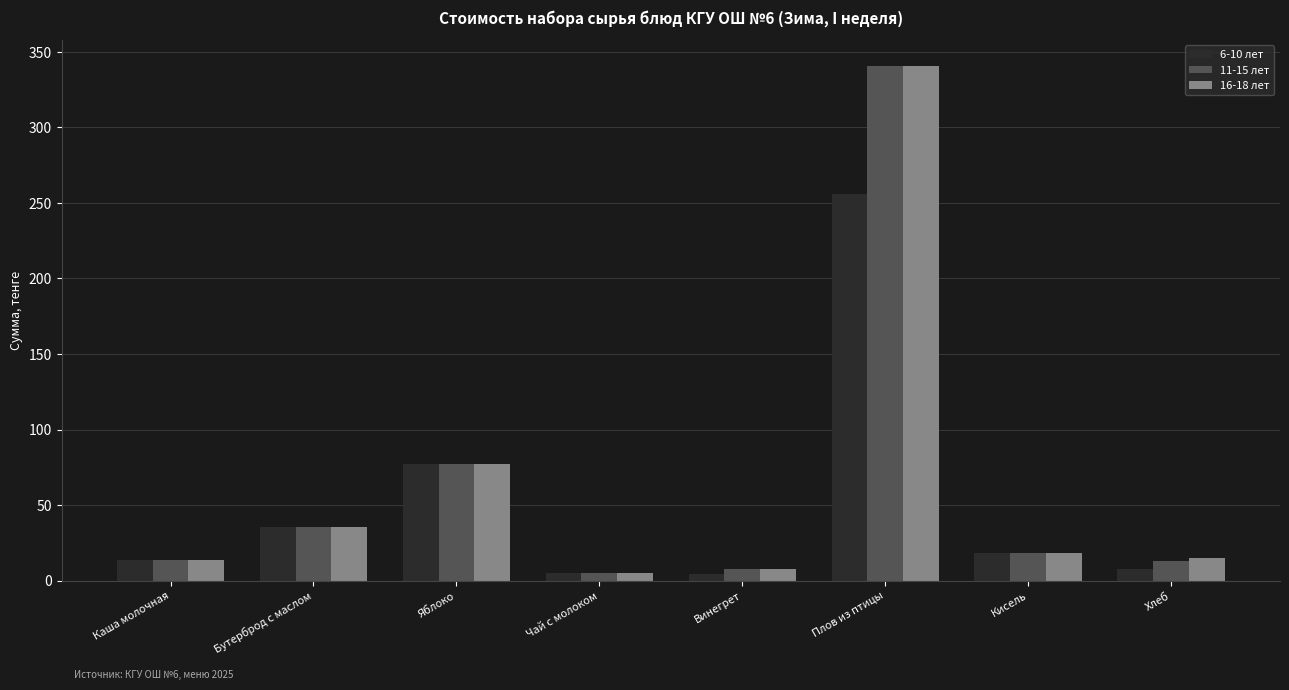

What value does the 16-18 лет series have at Чай с молоком?

5.1